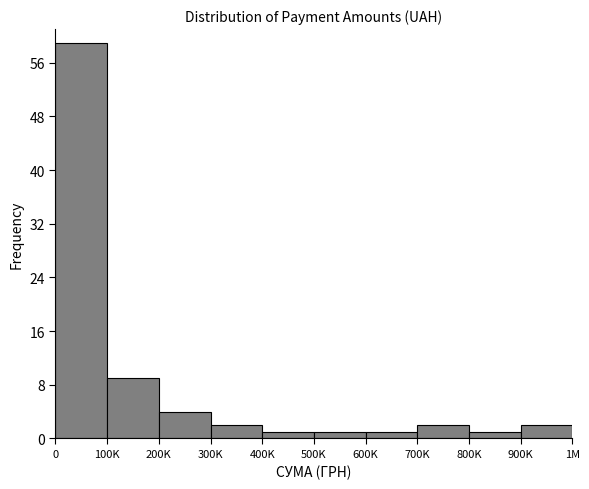

Reading left to right, transcribe all the data shown in this chart.

0=59	100K=9	200K=4	300K=2	400K=1	500K=1	600K=1	700K=2	800K=1	900K=2